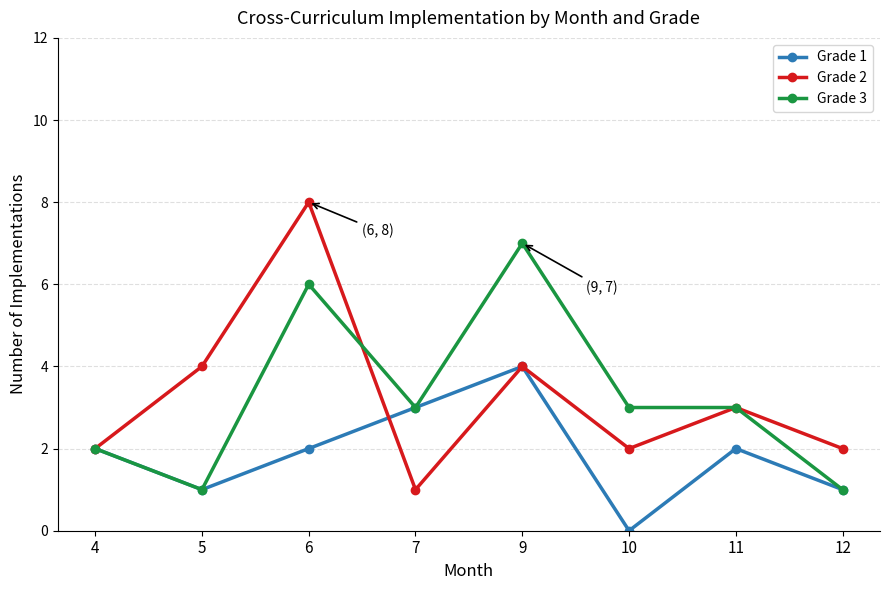

Is the value of Grade 1 at 10 greater than the value of Grade 3 at 10?

No